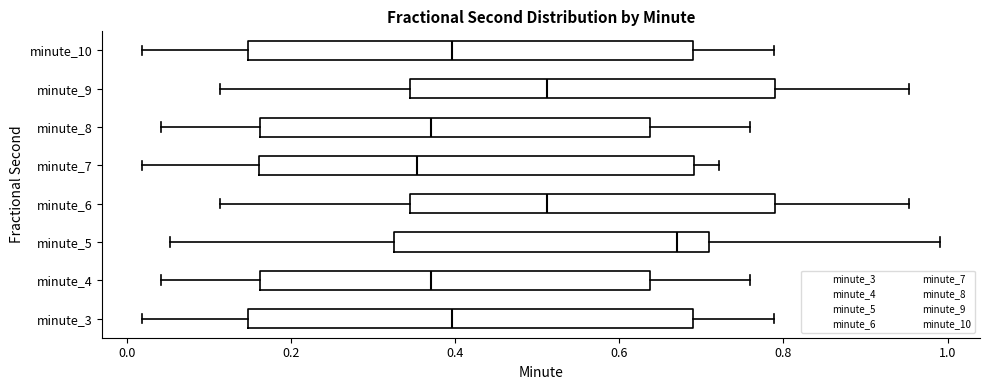

Reading bottom to top, transcribe this box plot: for each box, give where its median line is, the range the box spans, and where its two whiskers end, as read against the x-axis. The values are not printed on the chart, so give them approximately, as read against the axis.

minute_3: median 0.40, box 0.14 to 0.68, whiskers 0.02 to 0.78
minute_4: median 0.38, box 0.16 to 0.64, whiskers 0.04 to 0.76
minute_5: median 0.68, box 0.32 to 0.70, whiskers 0.06 to 1.00
minute_6: median 0.52, box 0.34 to 0.78, whiskers 0.12 to 0.96
minute_7: median 0.36, box 0.16 to 0.70, whiskers 0.02 to 0.72
minute_8: median 0.38, box 0.16 to 0.64, whiskers 0.04 to 0.76
minute_9: median 0.52, box 0.34 to 0.78, whiskers 0.12 to 0.96
minute_10: median 0.40, box 0.14 to 0.68, whiskers 0.02 to 0.78